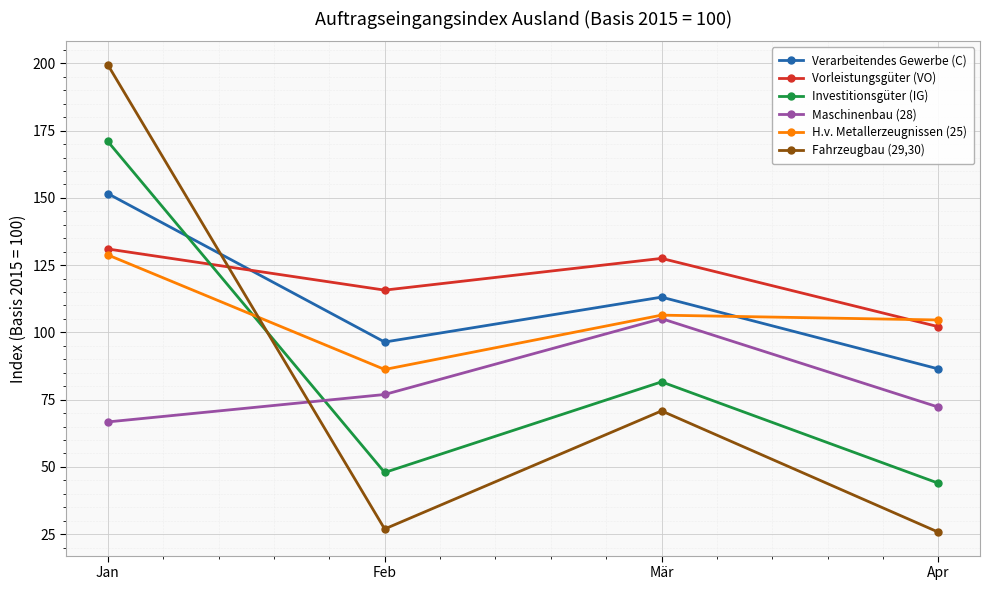

Where is the first local minimum for Investitionsgüter (IG)?

Feb